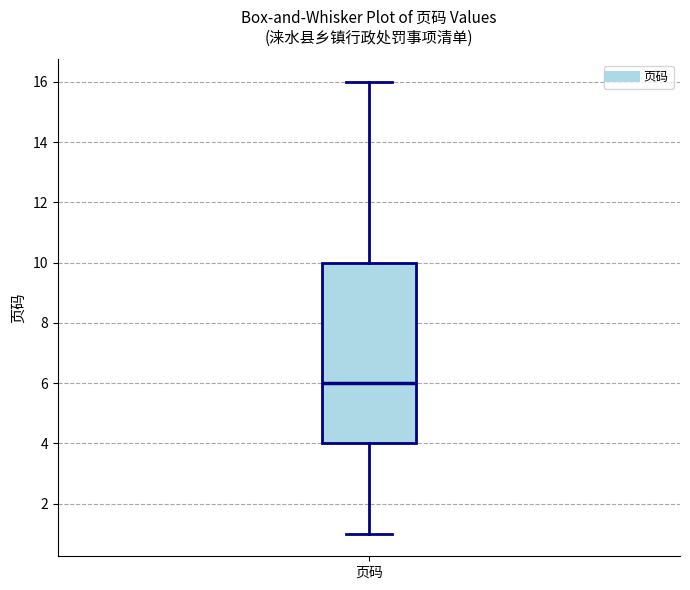

Where does the upper whisker of the box for 页码 end on the y-axis? The values are not printed on the chart, so give them approximately, as read against the axis.

16